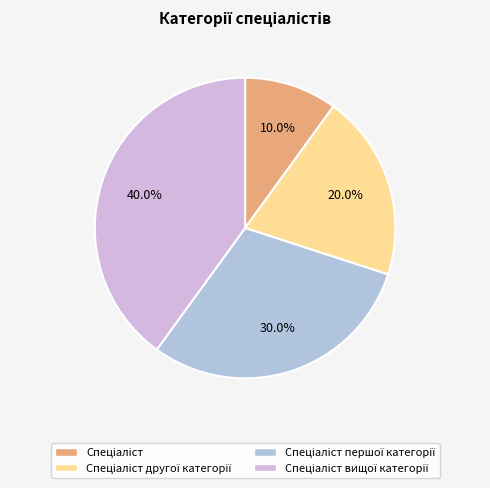

How many slices are in this pie chart?

4